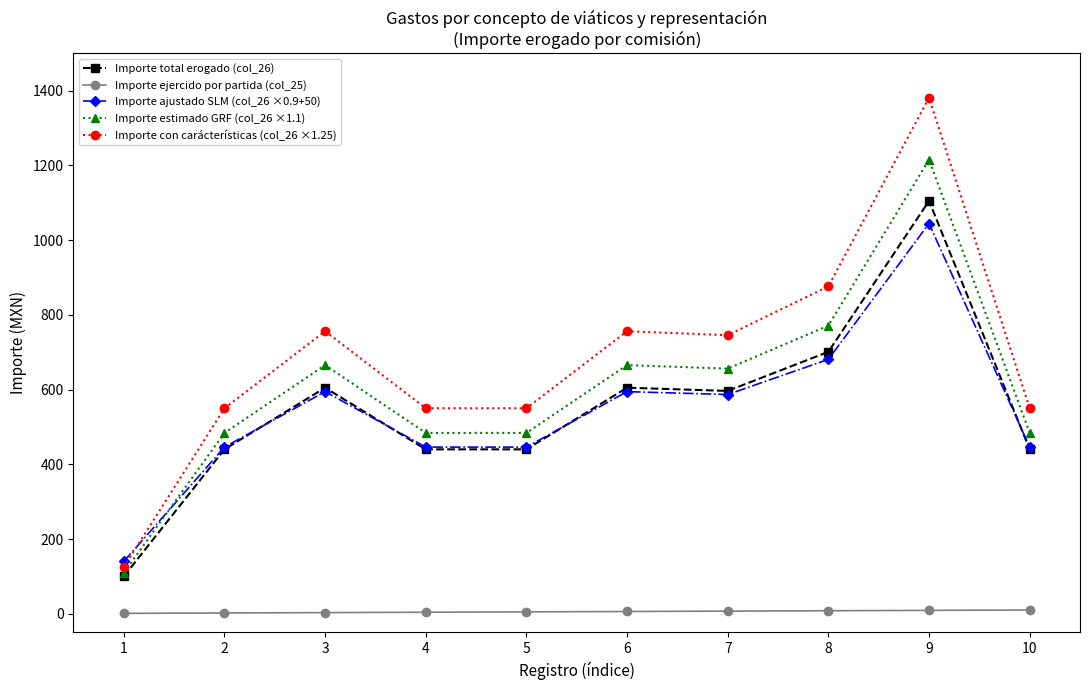

What is the minimum value shown in the chart?

1.0